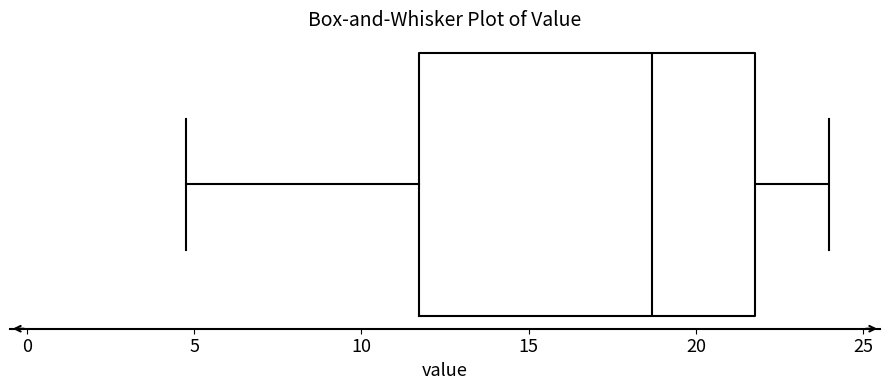

Where does the left whisker of the box end on the x-axis? The values are not printed on the chart, so give them approximately, as read against the axis.

5.0